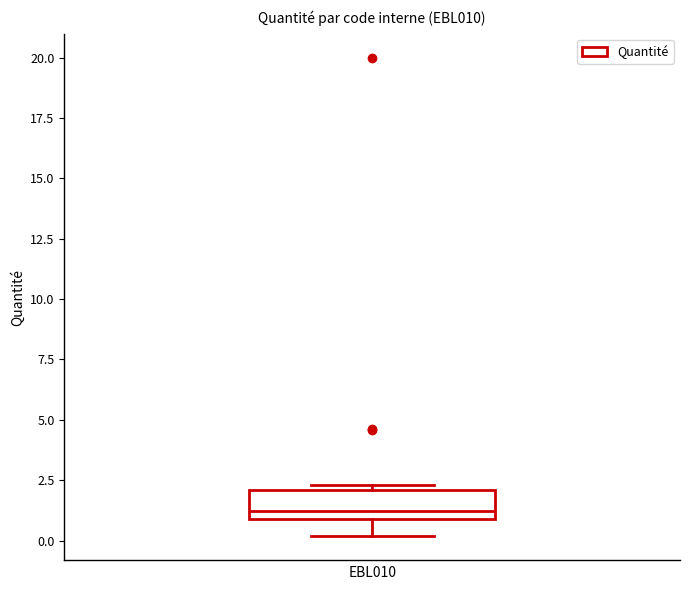

Transcribe this box plot: give where the median line is, the range the box spans, and where the two whiskers end, as read against the y-axis. The values are not printed on the chart, so give them approximately, as read against the axis.

median 1.0 (just above the box's lower edge), box 1.0 to 2.0, whiskers 0.0 to 2.5